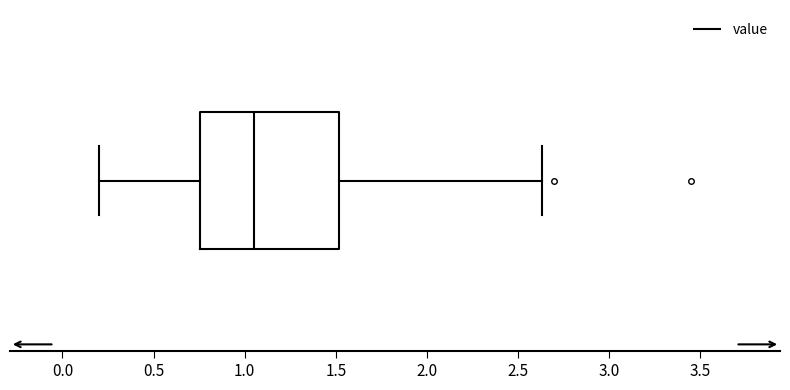

Read this box plot against the x-axis: the position of the median line, the range covered by the box, and the ends of both whiskers. The values are not printed on the chart, so give them approximately, as read against the axis.

median 1.05, box 0.75 to 1.50, whiskers 0.20 to 2.65